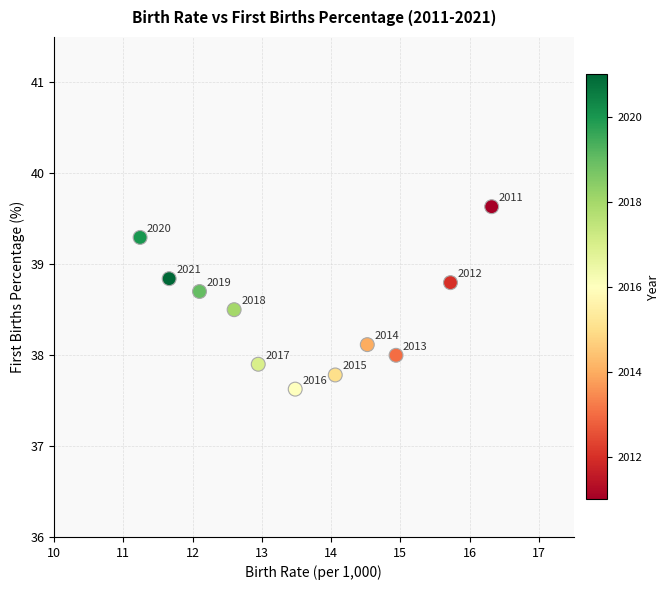

What Y value in the scatter plot is closest to 38?

38.0